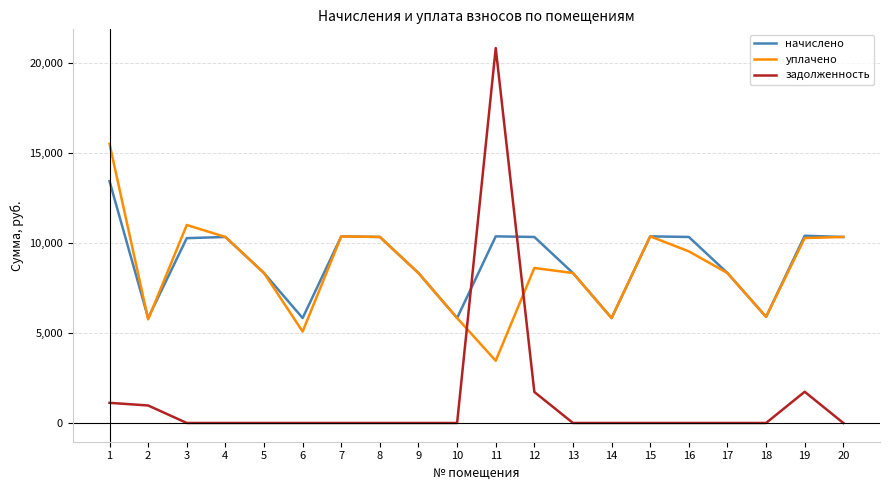

What are all the series names shown in the legend?

начислено, уплачено, задолженность